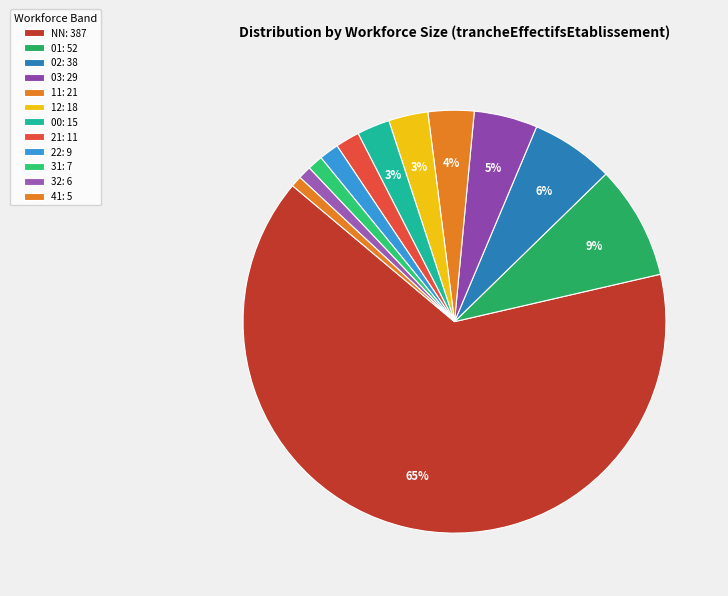

How many slices are in this pie chart?

12